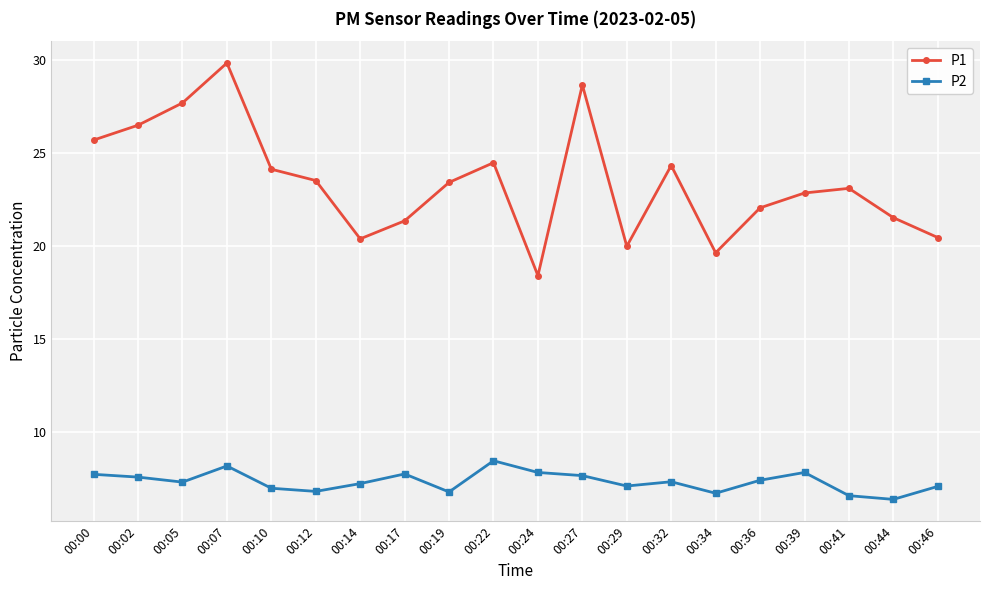

What is the difference between the maximum and second lowest values in the P1 series?

10.2